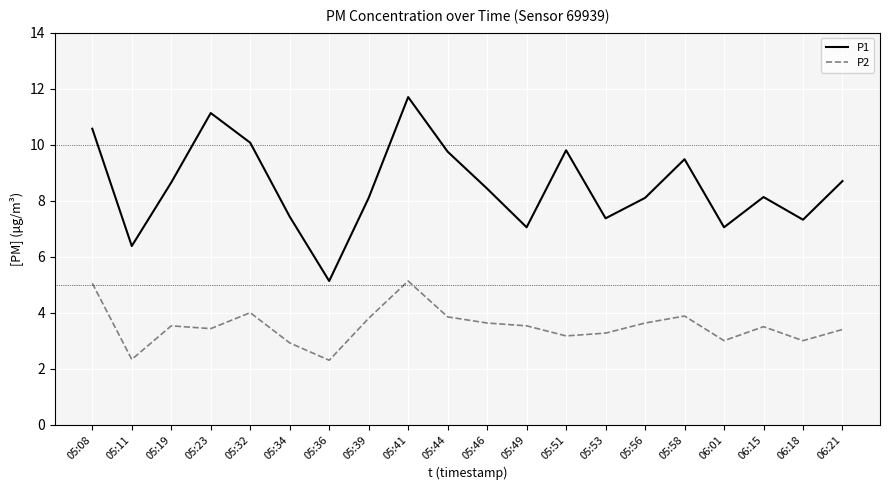

Which category has the lowest value in the P1 series?

05:36